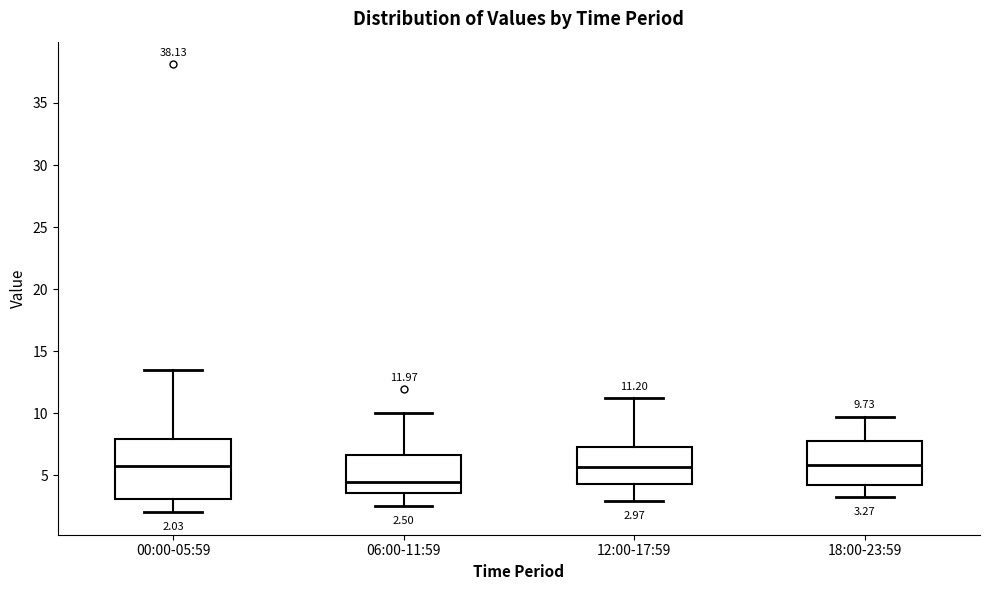

Which box's median line is the lowest?

06:00-11:59